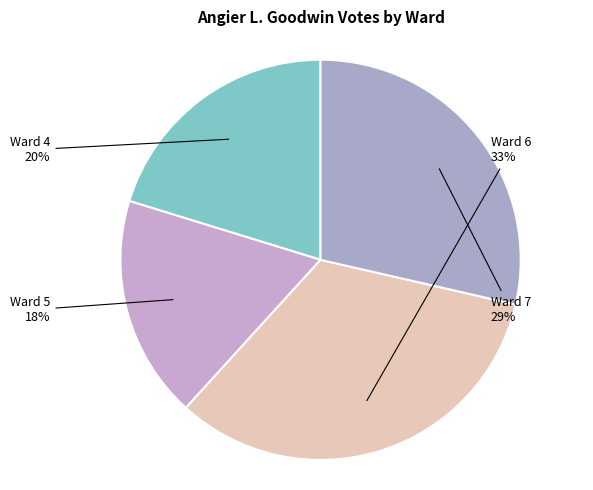

Rank the categories by value from highest to lowest.

Ward 6, Ward 7, Ward 4, Ward 5